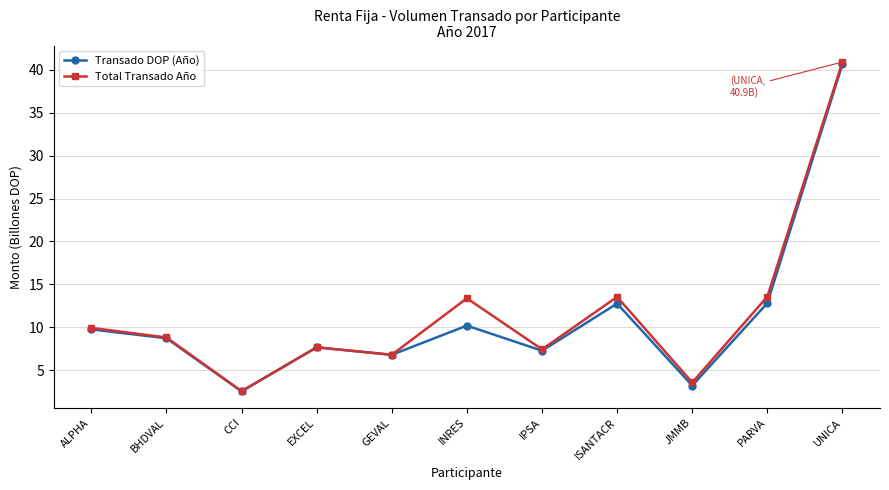

What is the difference between the maximum and minimum values in the Transado DOP (Año) series?

38.1